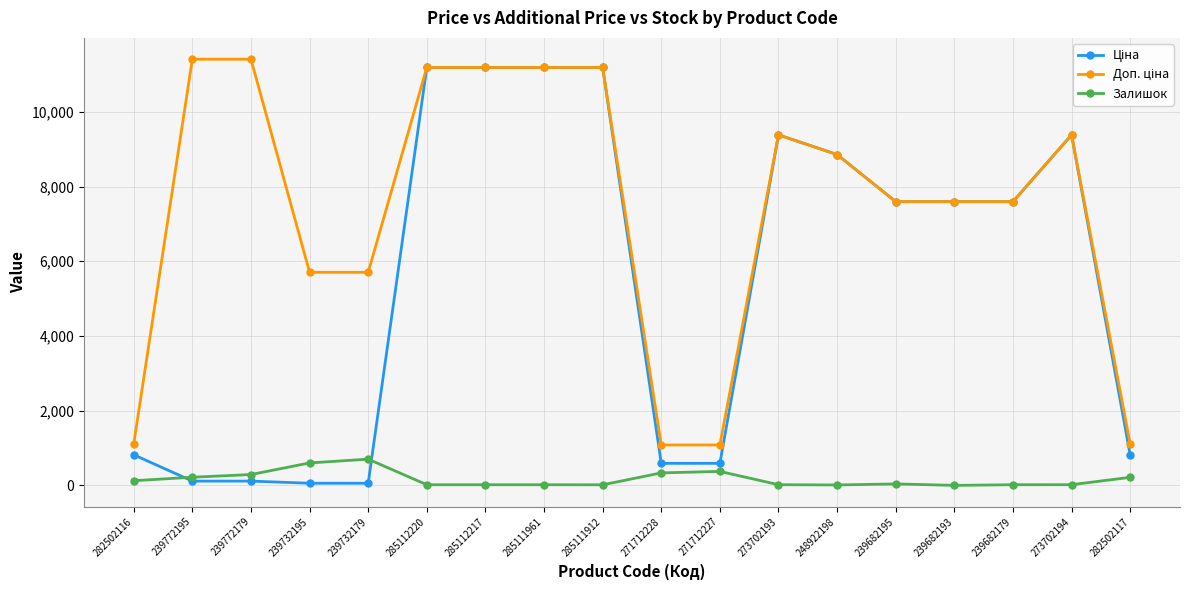

What is the maximum value shown in the chart?

11410.0